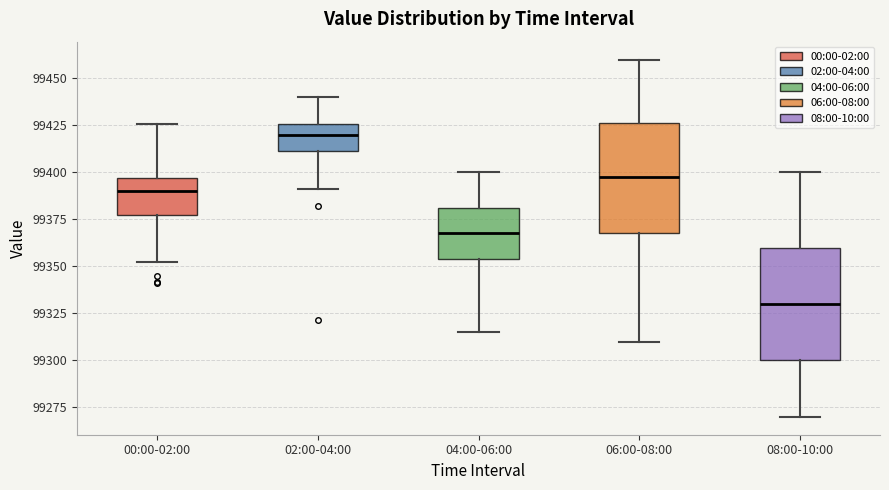

Where does the upper whisker of the box for 04:00-06:00 end on the y-axis? The values are not printed on the chart, so give them approximately, as read against the axis.

99400